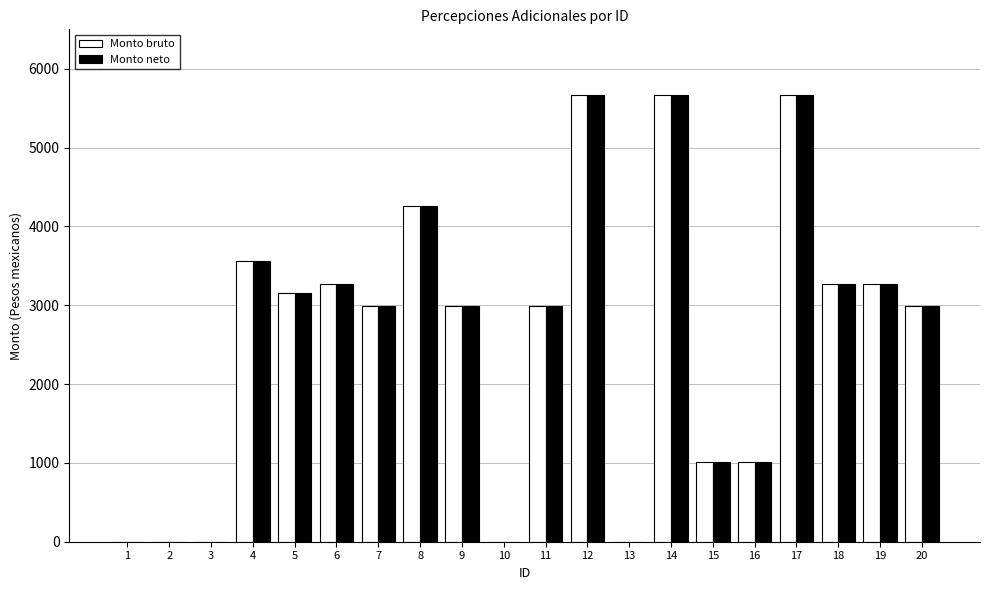

How many groups of bars are there?

20